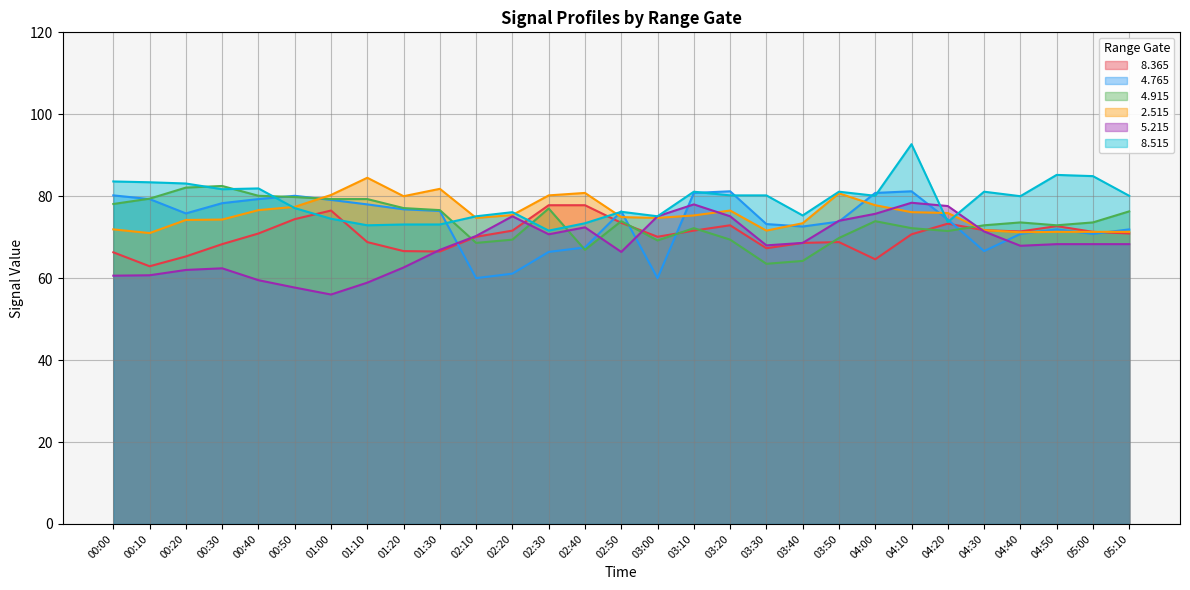

What position from the right is 00:20?

27